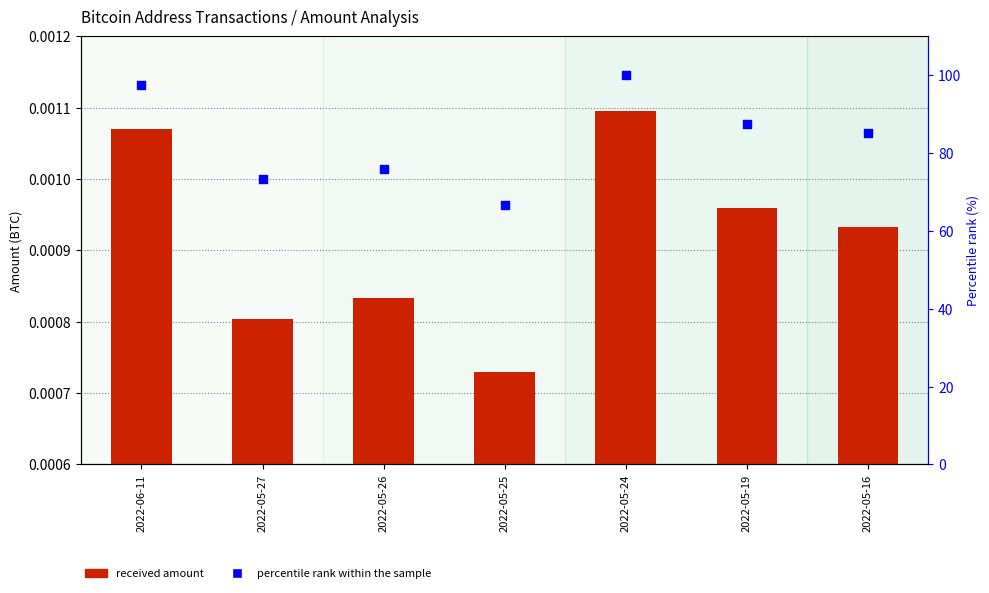

Which series has the largest total across all categories?

percentile rank within sample